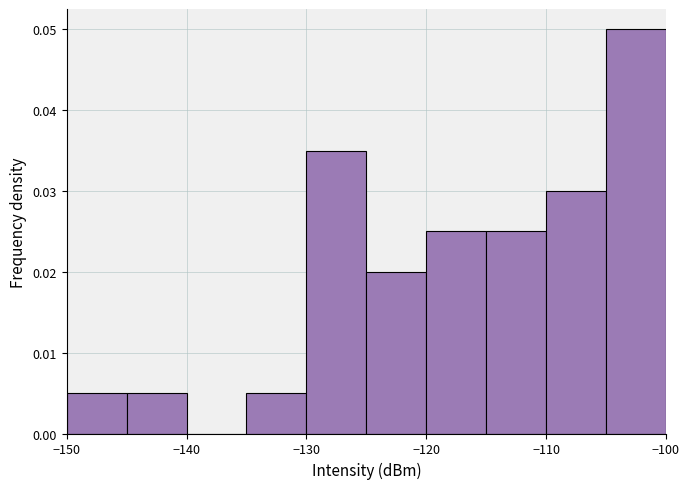

Reading left to right, list every bar in this chart as the range it spans on the x-axis followed by its height. The values are not printed on the chart, so give them approximately, as read against the axis.

-150 to -145: 0.005
-145 to -140: 0.005
-140 to -135: 0
-135 to -130: 0.005
-130 to -125: 0.035
-125 to -120: 0.020
-120 to -115: 0.025
-115 to -110: 0.025
-110 to -105: 0.030
-105 to -100: 0.050